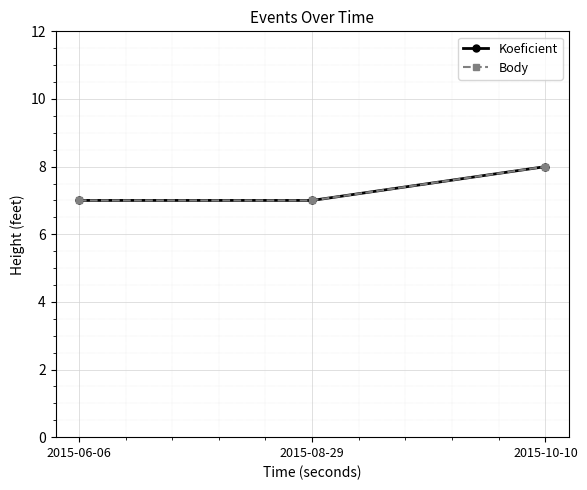

Does the chart have visible grid lines?

Yes